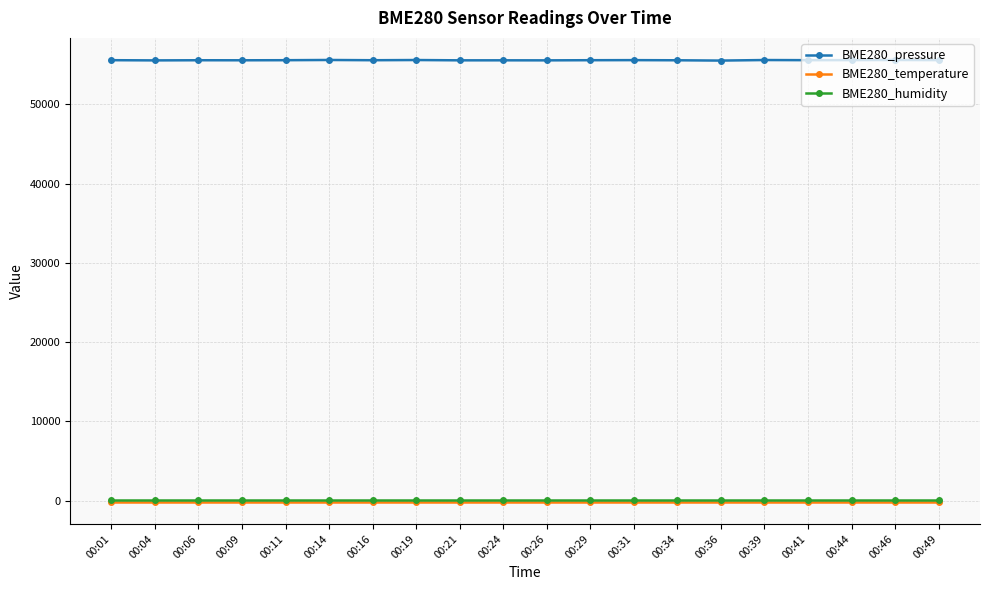

What is the lowest value of the BME280_pressure series?

55515.1